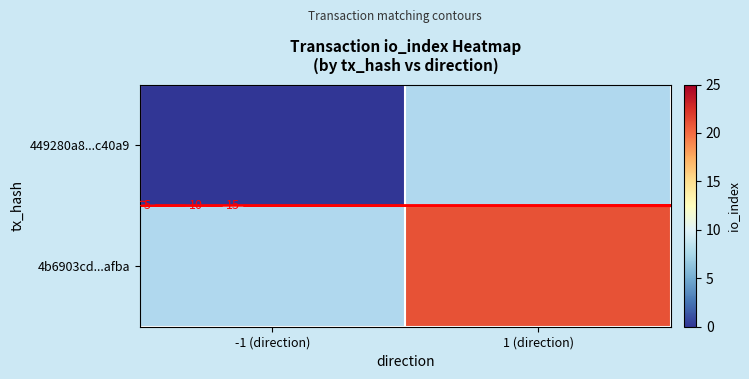

Which category has the highest value across all series?

1 (direction)